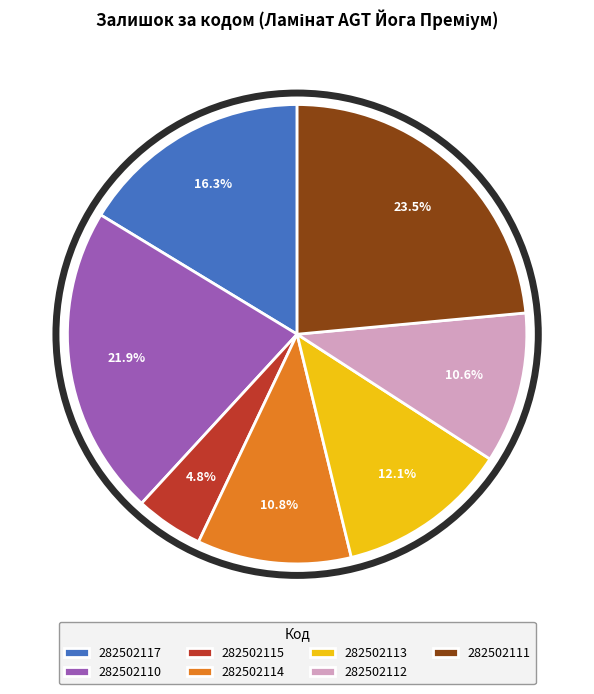

What is the total percentage of 282502114 and 282502115?

15.6%